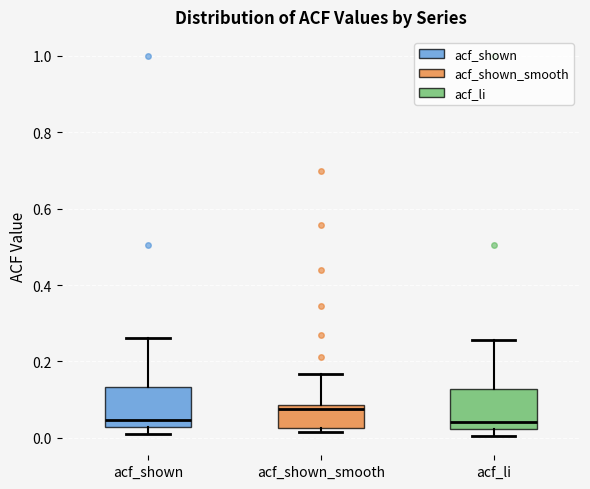

Where does the upper whisker of the box for acf_shown_smooth end on the y-axis? The values are not printed on the chart, so give them approximately, as read against the axis.

0.16